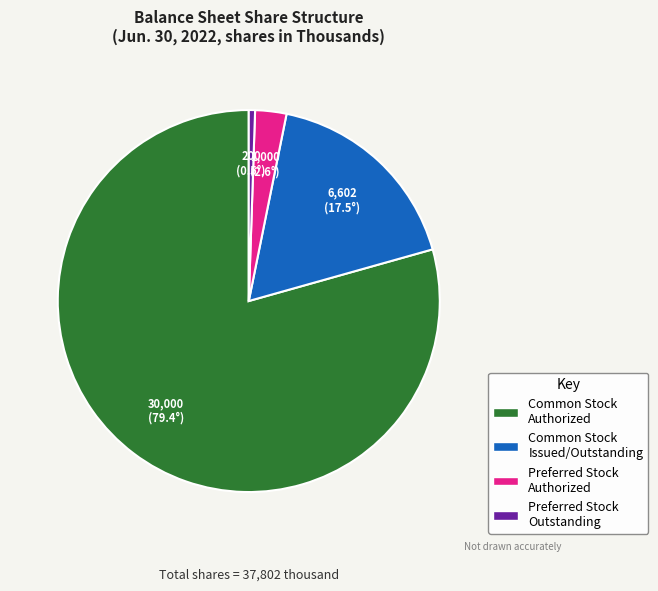

Is there any slice that represents more than half of the pie?

Yes